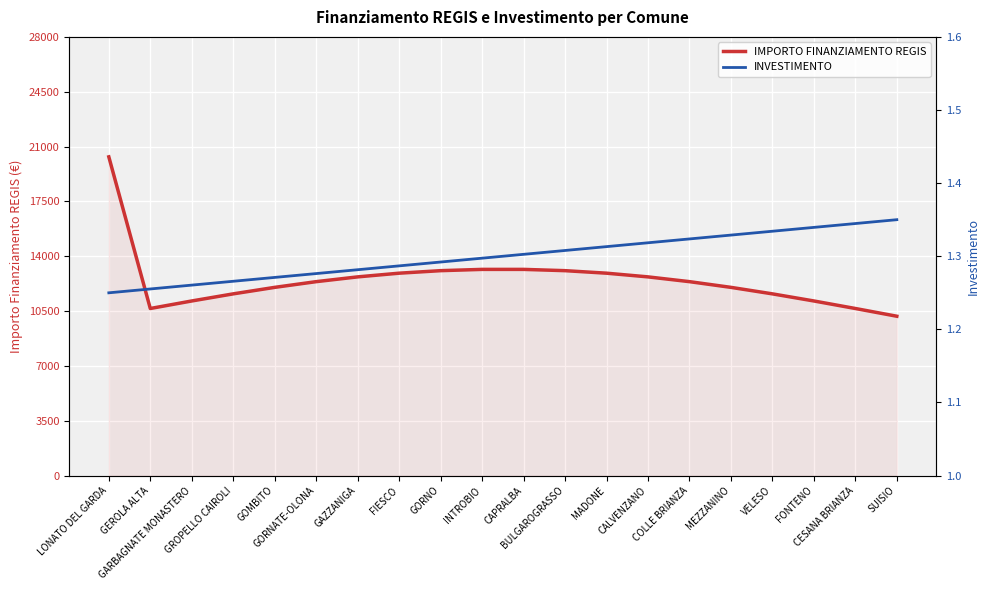

What is the label of the 16th point from the right?

GOMBITO